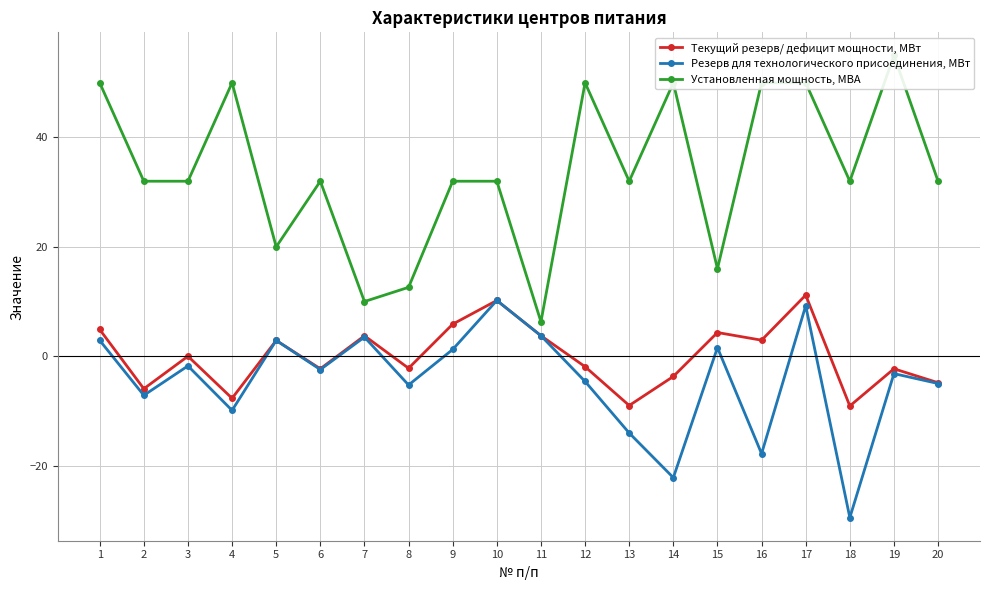

What is the difference between the maximum and minimum values in the Резерв для технологического присоединения, МВт series?

39.7